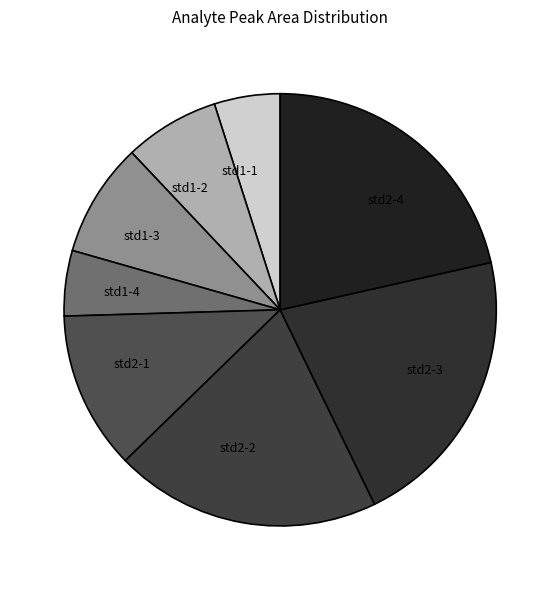

Count the number of slices in the pie.

8